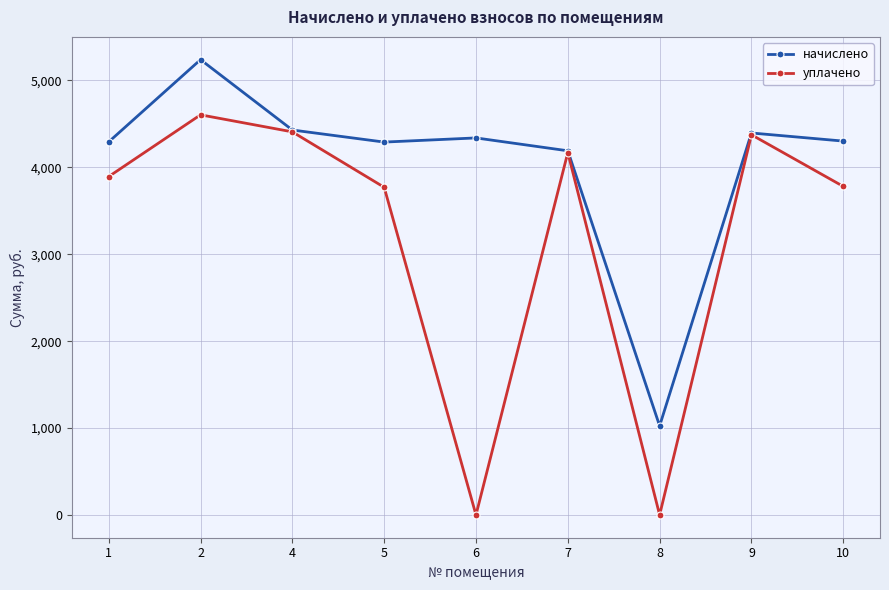

How many series are shown in this chart?

2